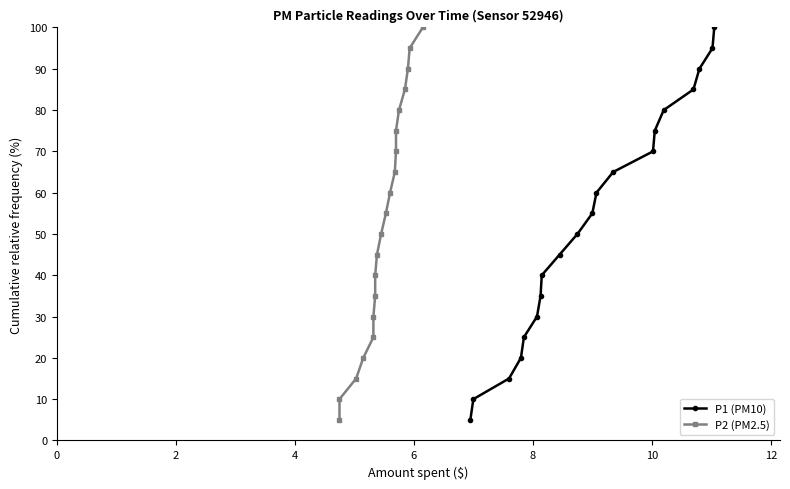

What is the value of the P1 (PM10) point at the 3rd from the left?

15.0